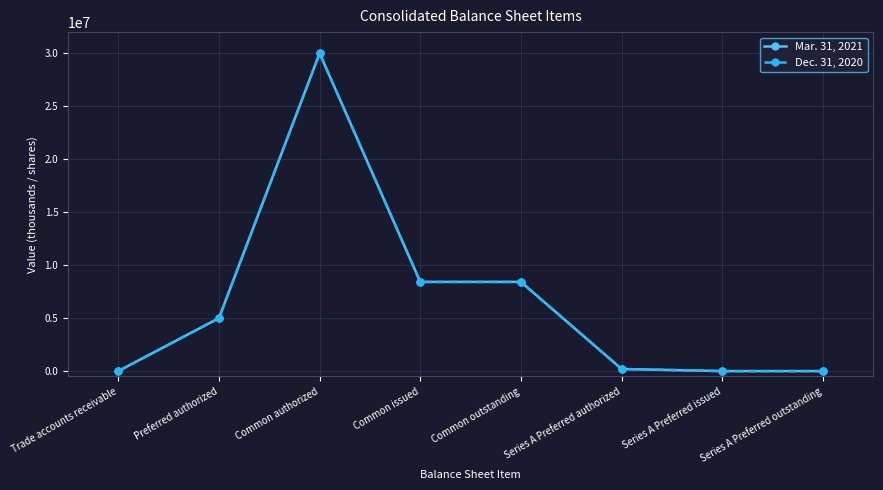

At which category is the sum across all series the highest?

Common authorized